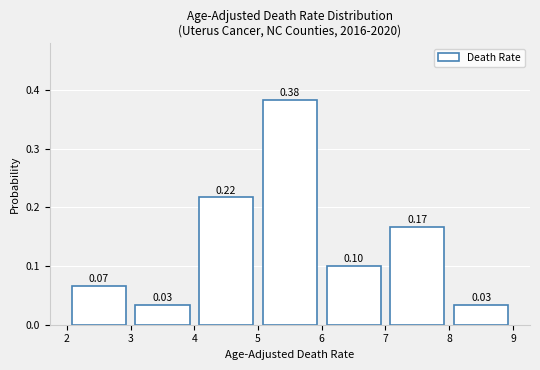

Over which range of the x-axis is the bar tallest?

5 to 6